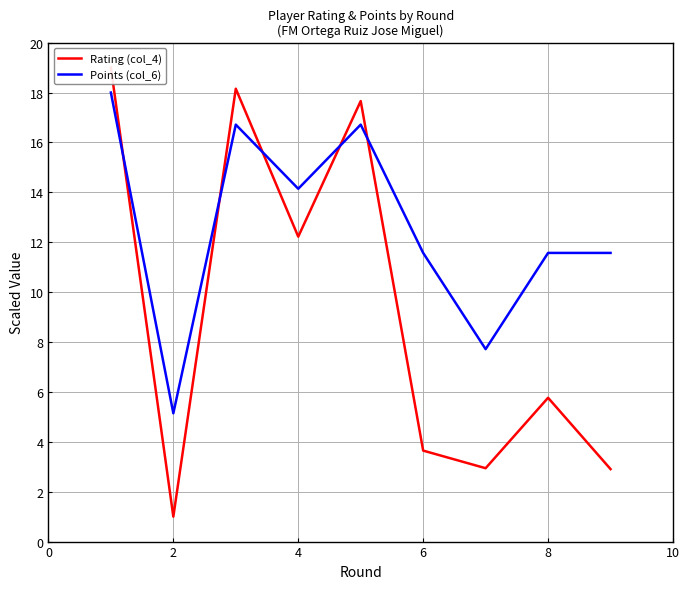

Rank the series by their average value, from highest to lowest.

Points (col_6), Rating (col_4)